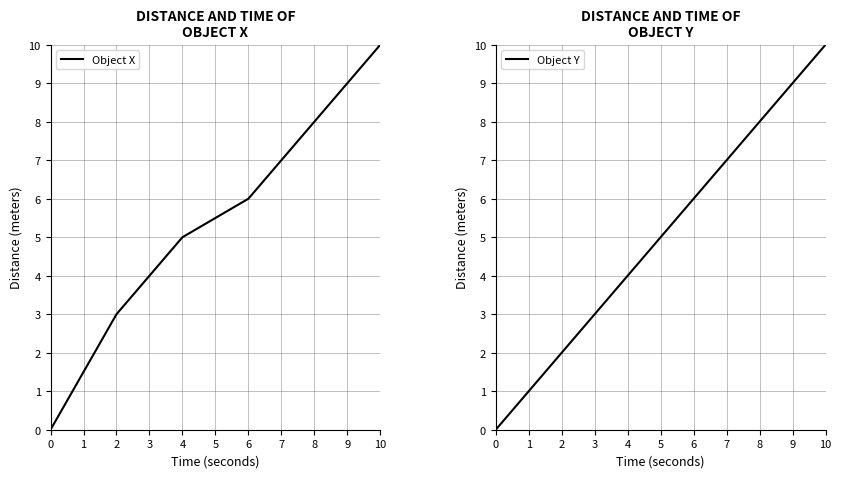

Is it true that Object X equals 0 at 0?

True